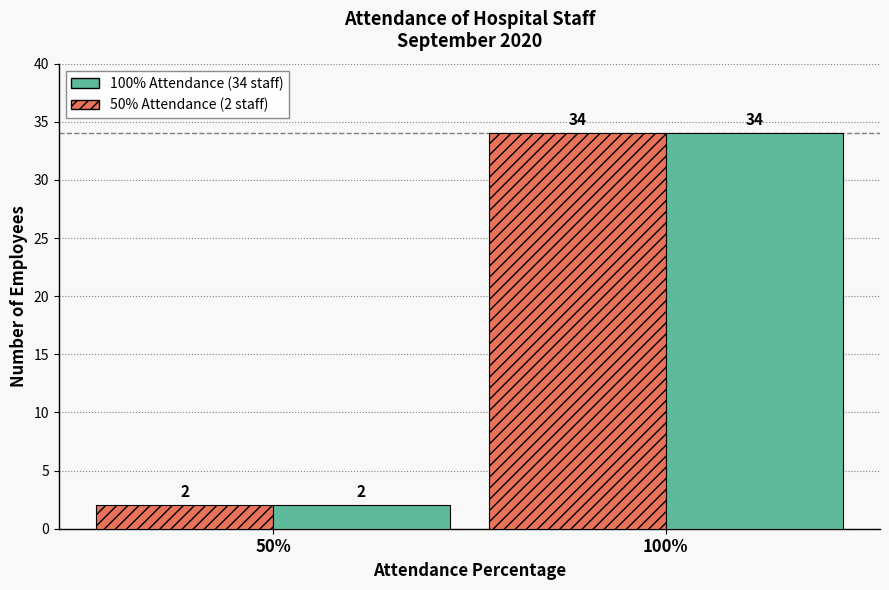

At which category is the sum across all series the highest?

100%